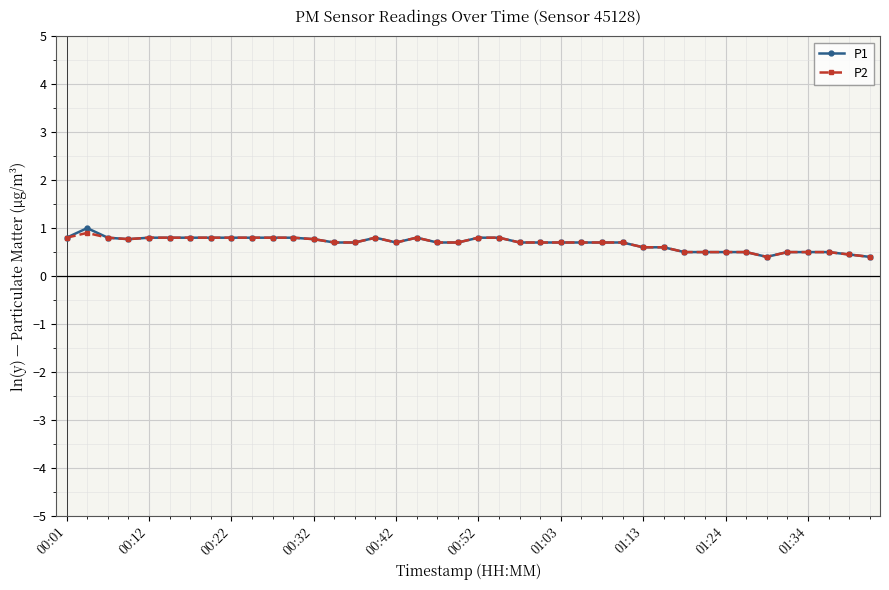

Is this an area chart (filled region under the line)?

No